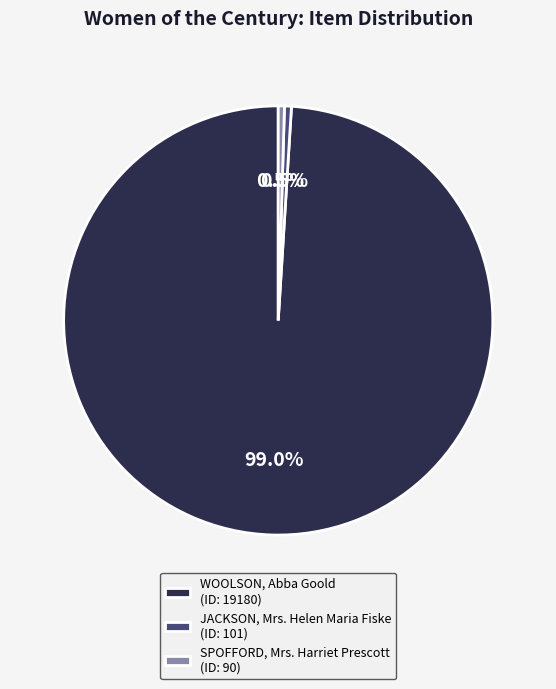

What portion of the pie excludes WOOLSON, Abba Goold (ID: 19180)?

1.0%